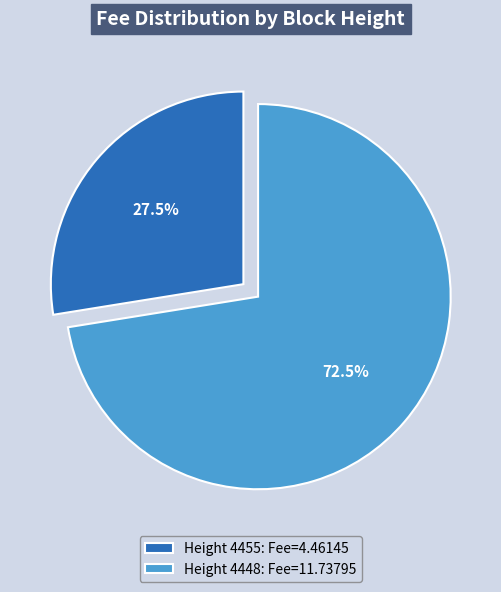

What is the total percentage of Height 4455: Fee=4.46145 and Height 4448: Fee=11.73795?

100.0%